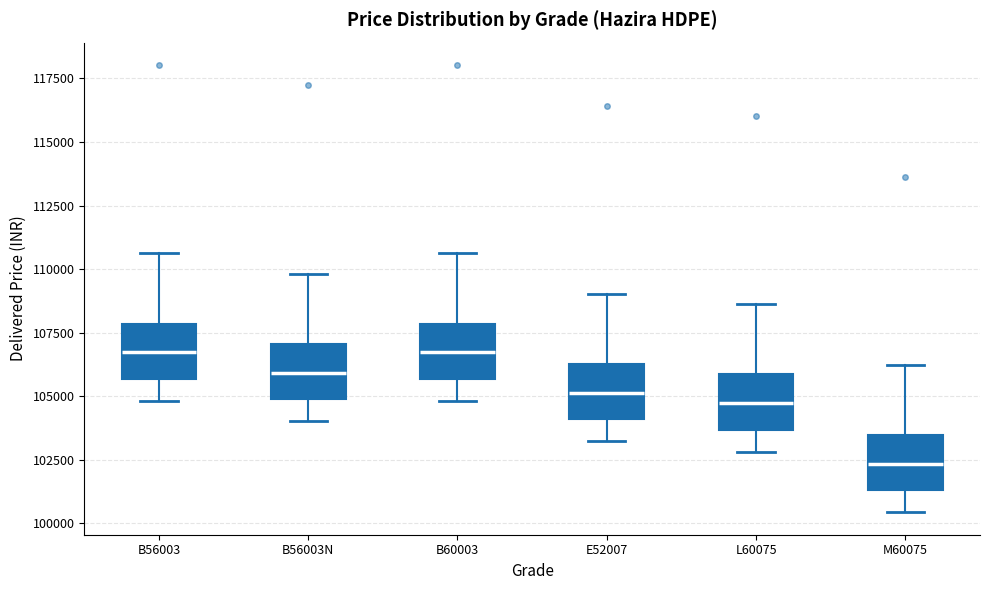

Reading left to right, transcribe this box plot: for each box, give where its median line is, the range the box spans, and where its two whiskers end, as read against the y-axis. The values are not printed on the chart, so give them approximately, as read against the axis.

B56003: median 106500, box 105500 to 108000, whiskers 105000 to 110500
B56003N: median 106000, box 105000 to 107000, whiskers 104000 to 110000
B60003: median 106500, box 105500 to 108000, whiskers 105000 to 110500
E52007: median 105000, box 104000 to 106500, whiskers 103000 to 109000
L60075: median 104500, box 103500 to 106000, whiskers 103000 to 108500
M60075: median 102500, box 101500 to 103500, whiskers 100500 to 106000